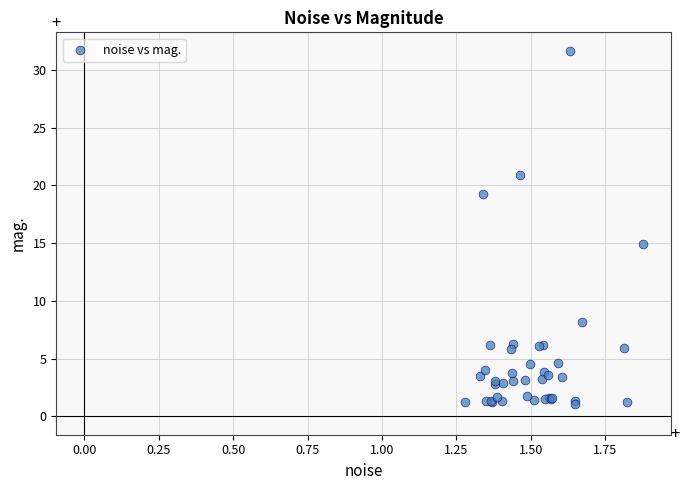

What Y value in the scatter plot is closest to 16?

14.9